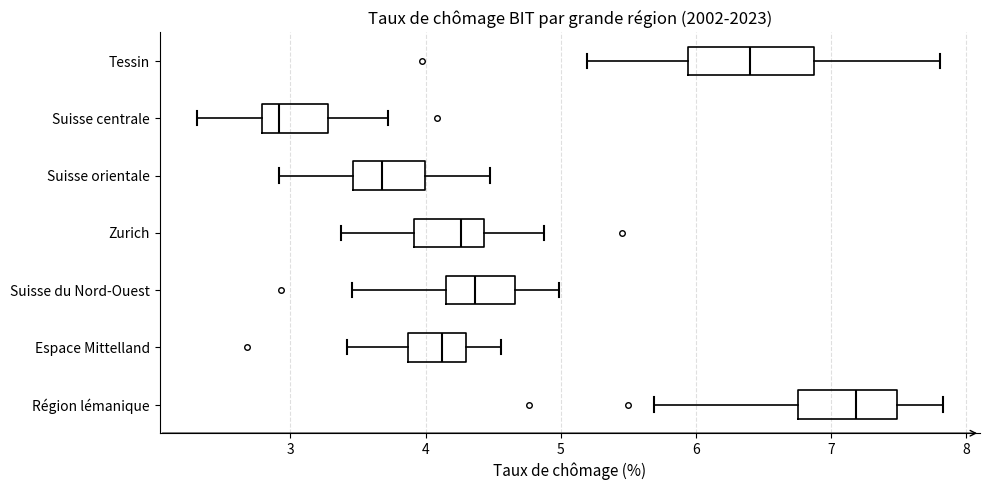

Which box's median line is the furthest to the left?

Suisse centrale